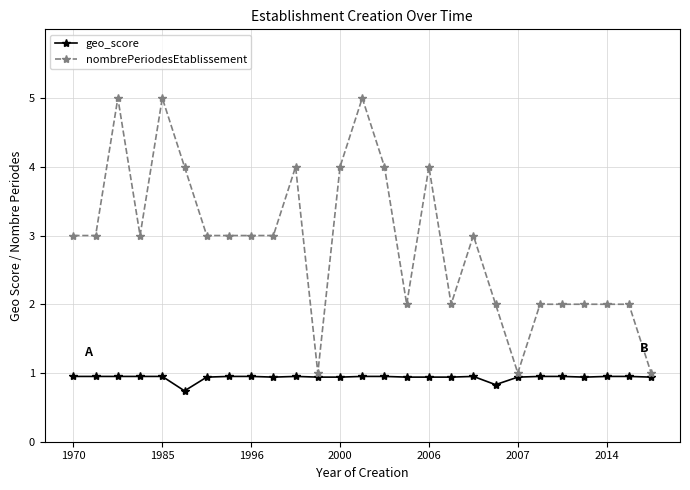

Does the chart have visible grid lines?

Yes